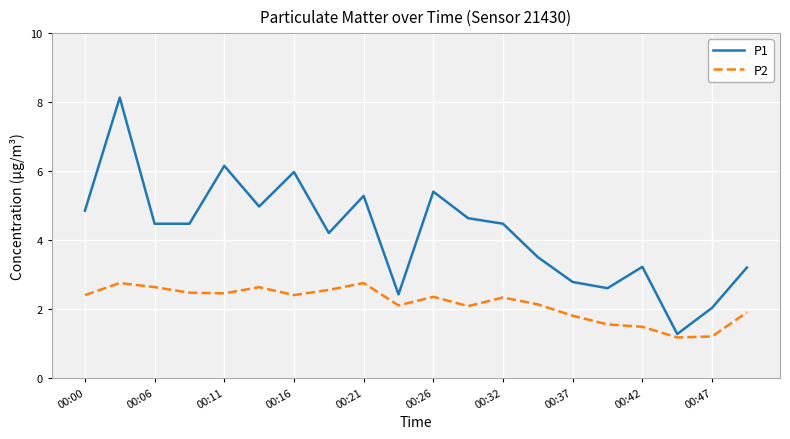

Which series has the largest total across all categories?

P1